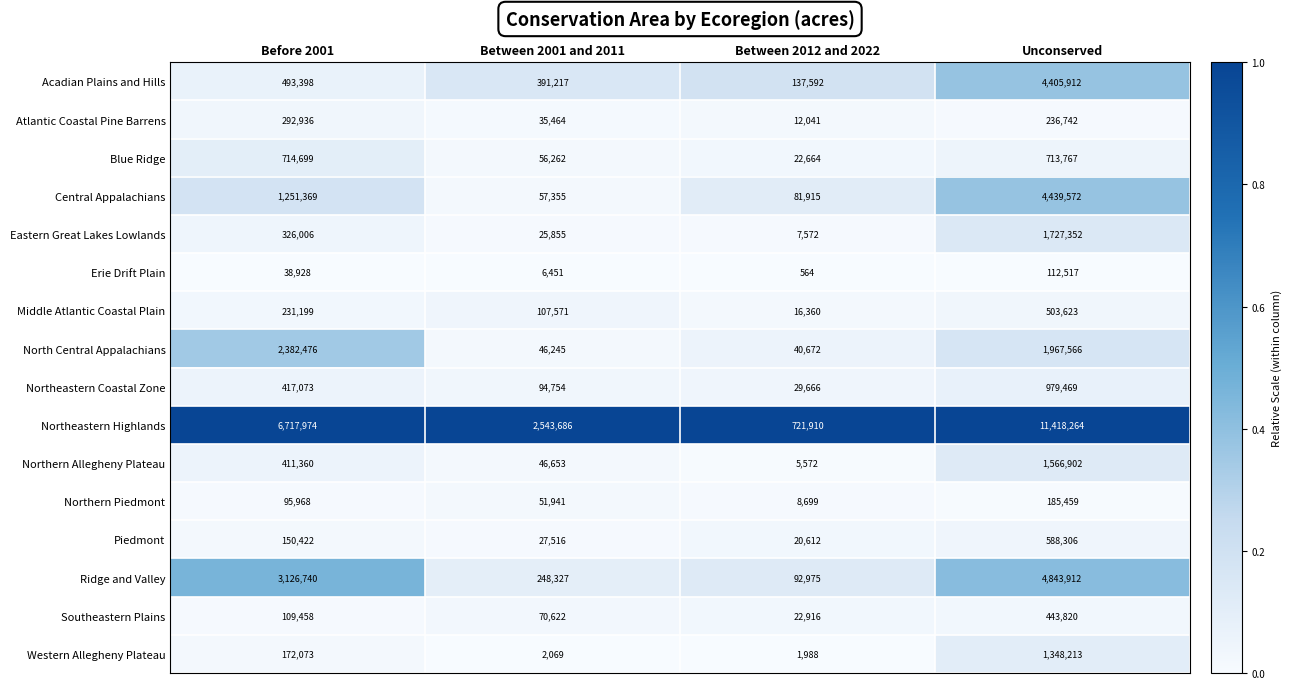

What is the spread (max minus min) of values at Between 2012 and 2022?

721346